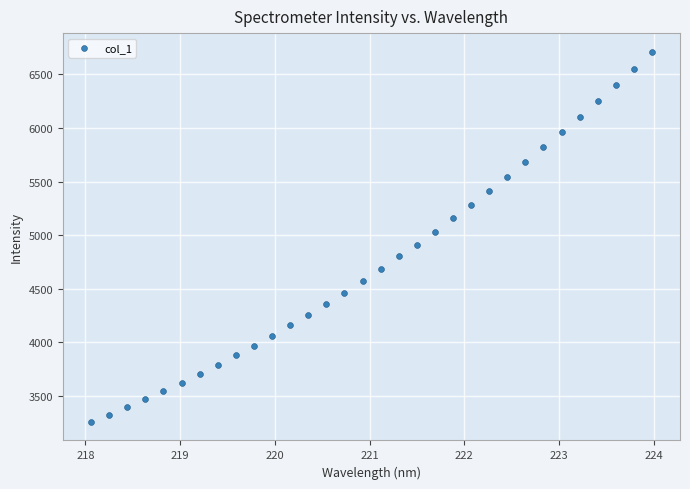

What is the range of X values (max minus min)?

5.9